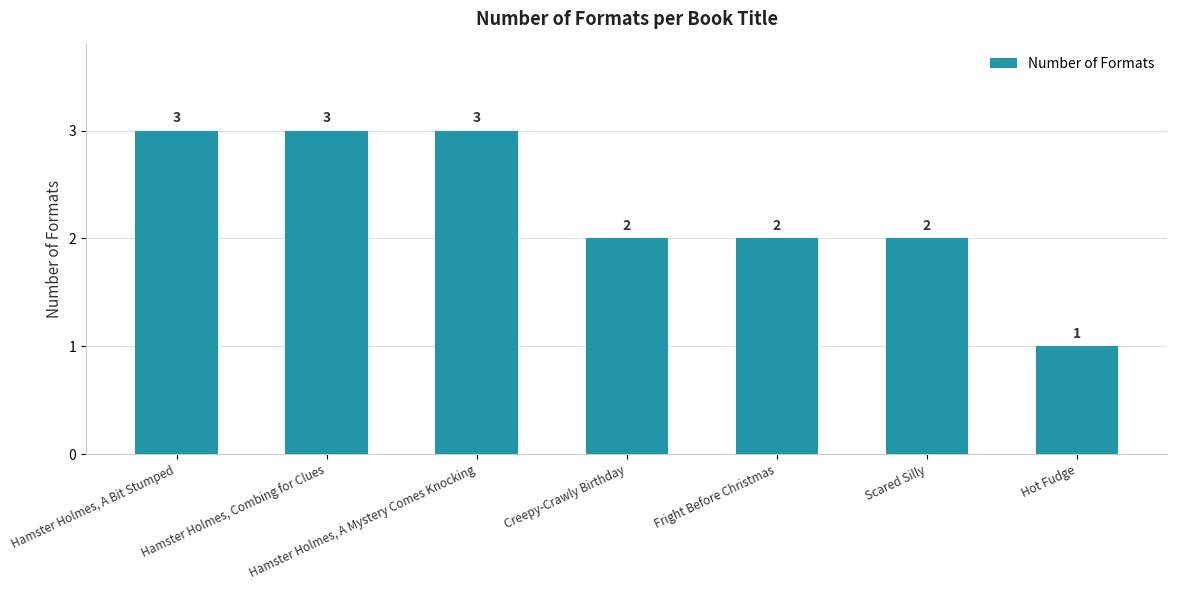

What is the average value?

2